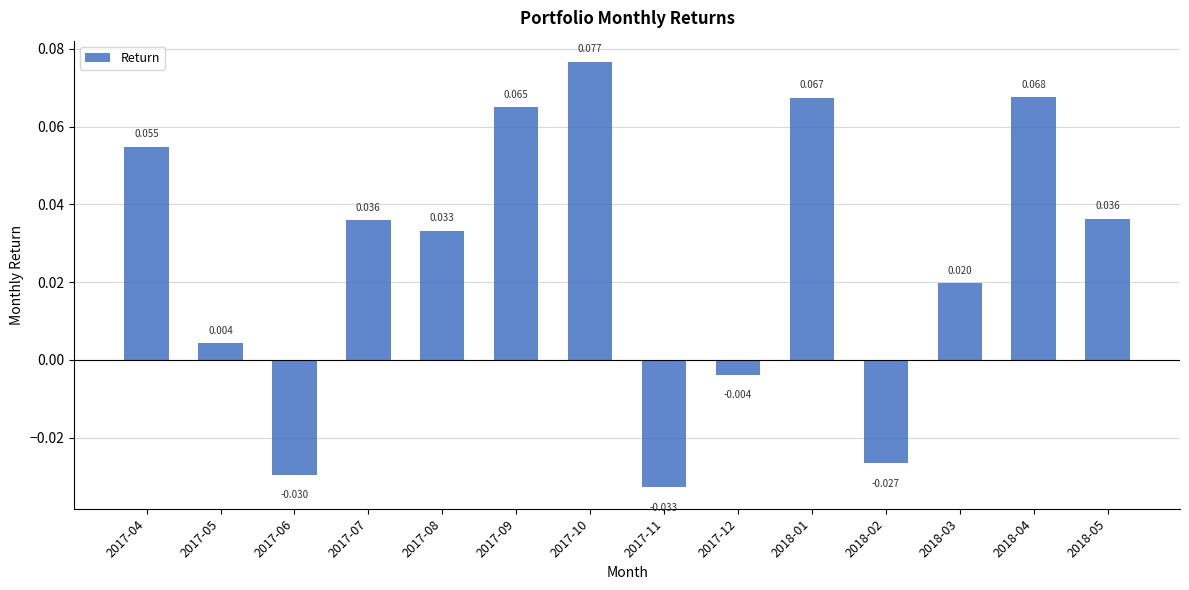

What is the sum of all values?

0.4